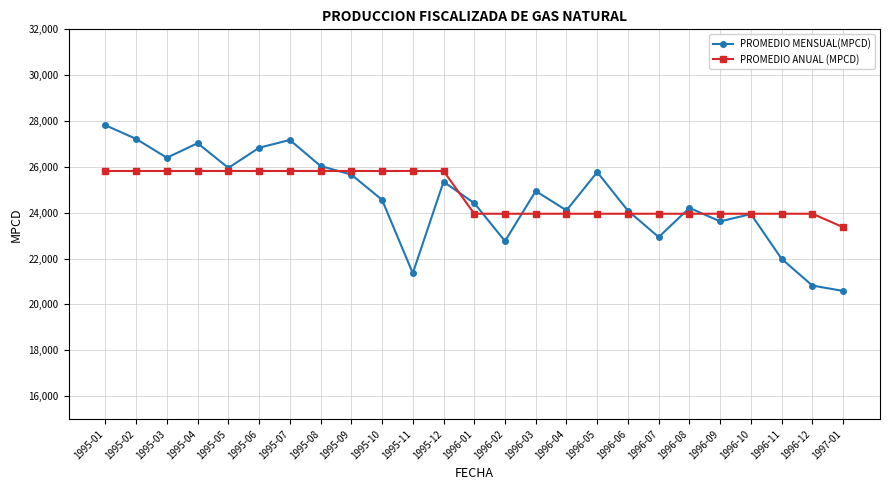

What is the average value of the PROMEDIO MENSUAL(MPCD) series?

24625